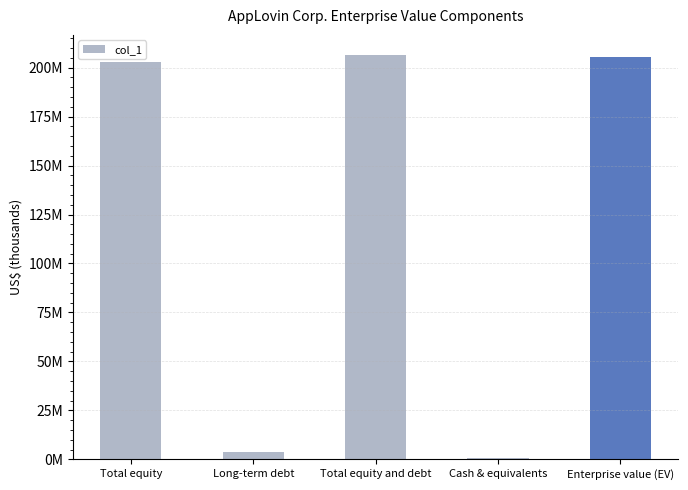

Rank the categories by value from highest to lowest.

Total equity and debt, Enterprise value (EV), Total equity, Long-term debt, Cash & equivalents